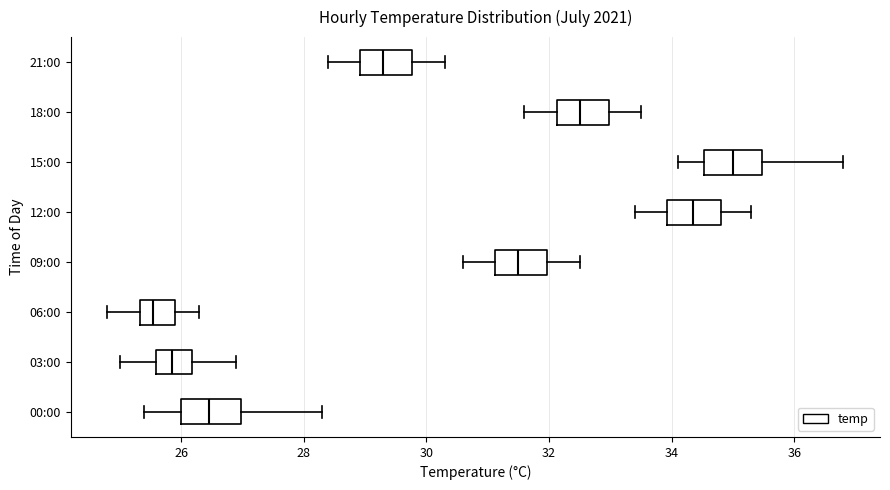

Which box's median line is the furthest to the left?

06:00